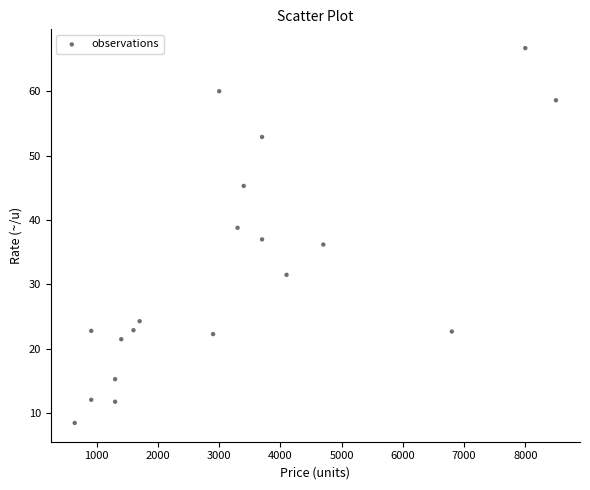

What is the range of X values (max minus min)?

7860.0